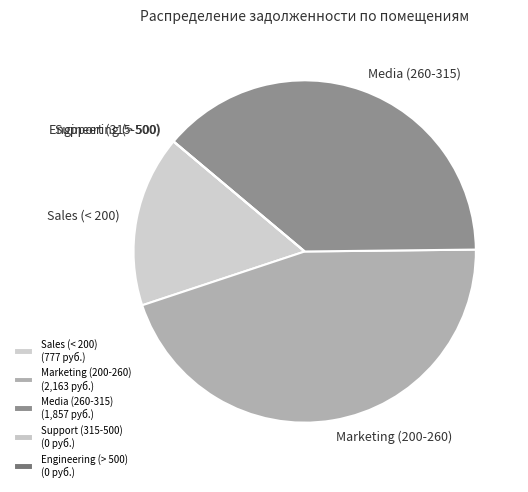

Is there any slice that represents more than half of the pie?

No